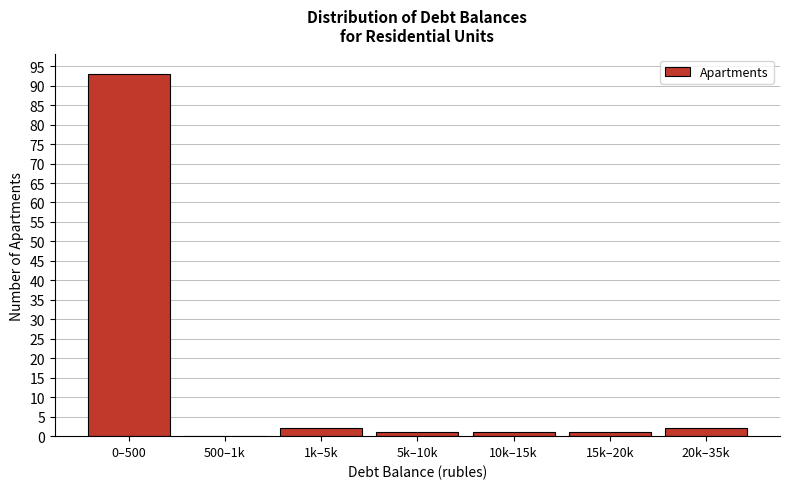

Reading left to right, transcribe all the data shown in this chart.

0–500=93	500–1k=0	1k–5k=2	5k–10k=1	10k–15k=1	15k–20k=1	20k–35k=2